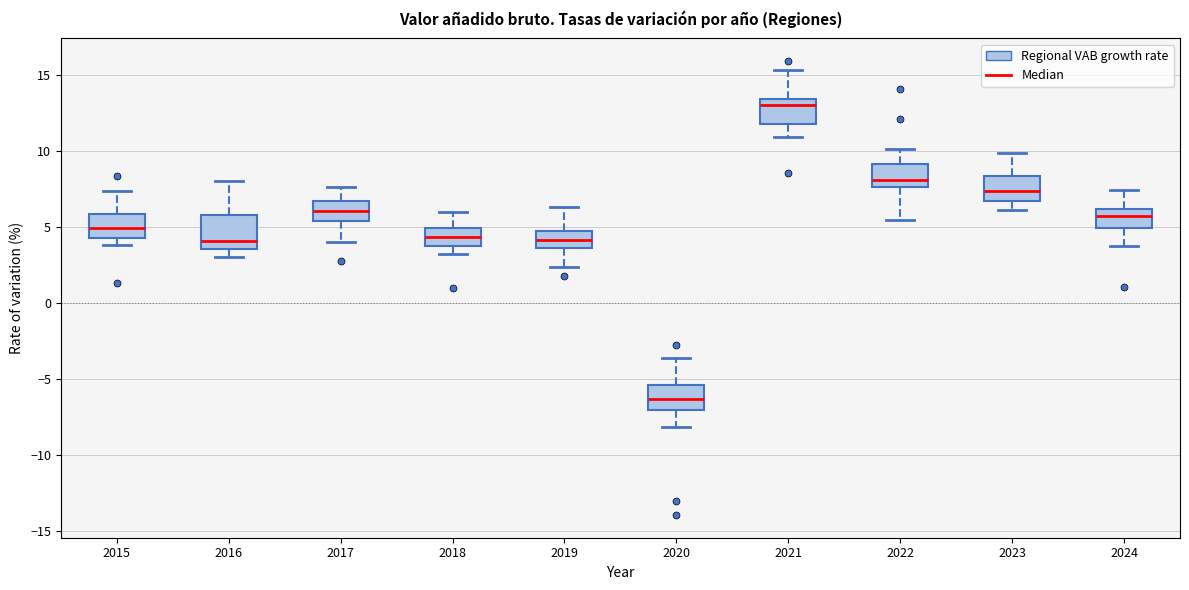

Where does the median line of the box at x = 2022 sit on the y-axis? The values are not printed on the chart, so give them approximately, as read against the axis.

8.0